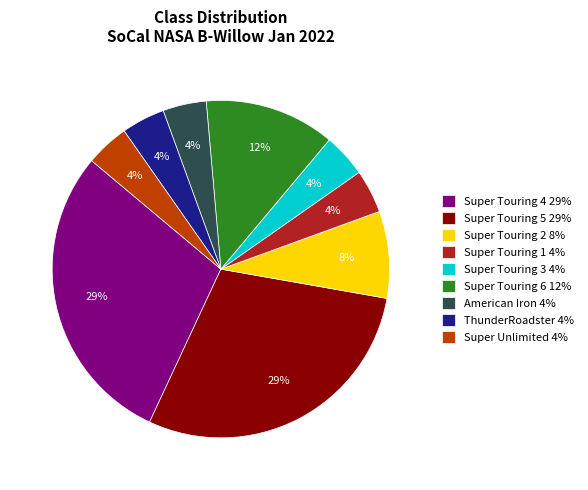

To the nearest percent, what portion does Super Touring 5 29% represent?

29%